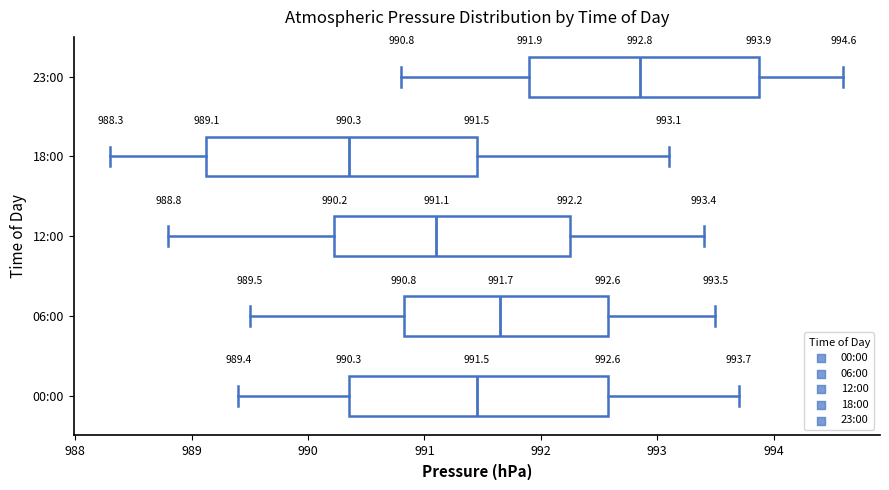

Which box's median line is the furthest to the left?

18:00